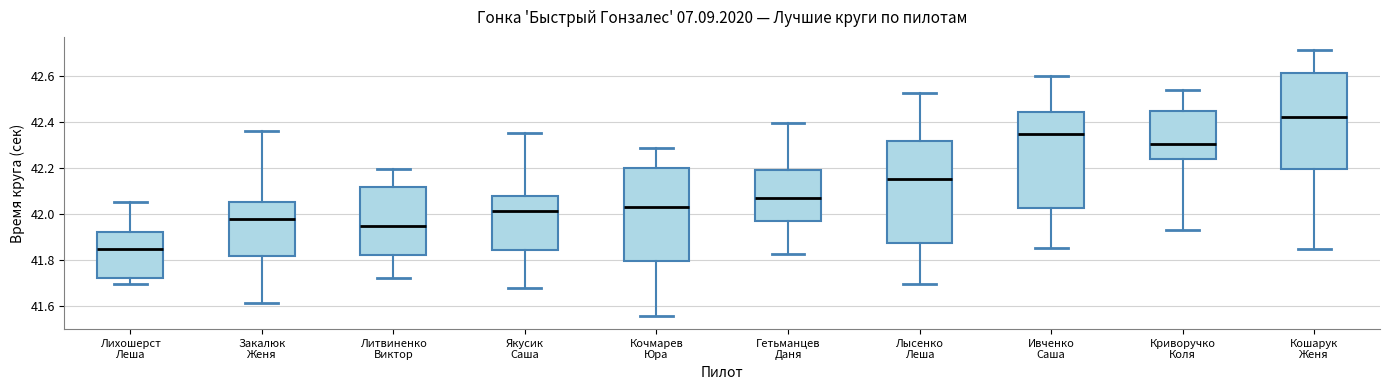

Reading left to right, read every box against the y-axis: the position of its median line, the range the box covers, and the ends of its whiskers. The values are not printed on the chart, so give them approximately, as read against the axis.

Лихошерст Леша: median 41.84, box 41.72 to 41.92, whiskers 41.70 to 42.06
Закалюк Женя: median 41.98, box 41.82 to 42.06, whiskers 41.62 to 42.36
Литвиненко Виктор: median 41.96, box 41.82 to 42.12, whiskers 41.72 to 42.20
Якусик Саша: median 42.02, box 41.84 to 42.08, whiskers 41.68 to 42.36
Кочмарев Юра: median 42.04, box 41.80 to 42.20, whiskers 41.56 to 42.28
Гетьманцев Даня: median 42.06, box 41.96 to 42.20, whiskers 41.82 to 42.40
Лысенко Леша: median 42.16, box 41.88 to 42.32, whiskers 41.70 to 42.52
Ивченко Саша: median 42.34, box 42.02 to 42.44, whiskers 41.86 to 42.60
Криворучко Коля: median 42.30, box 42.24 to 42.44, whiskers 41.94 to 42.54
Кошарук Женя: median 42.42, box 42.20 to 42.62, whiskers 41.86 to 42.72